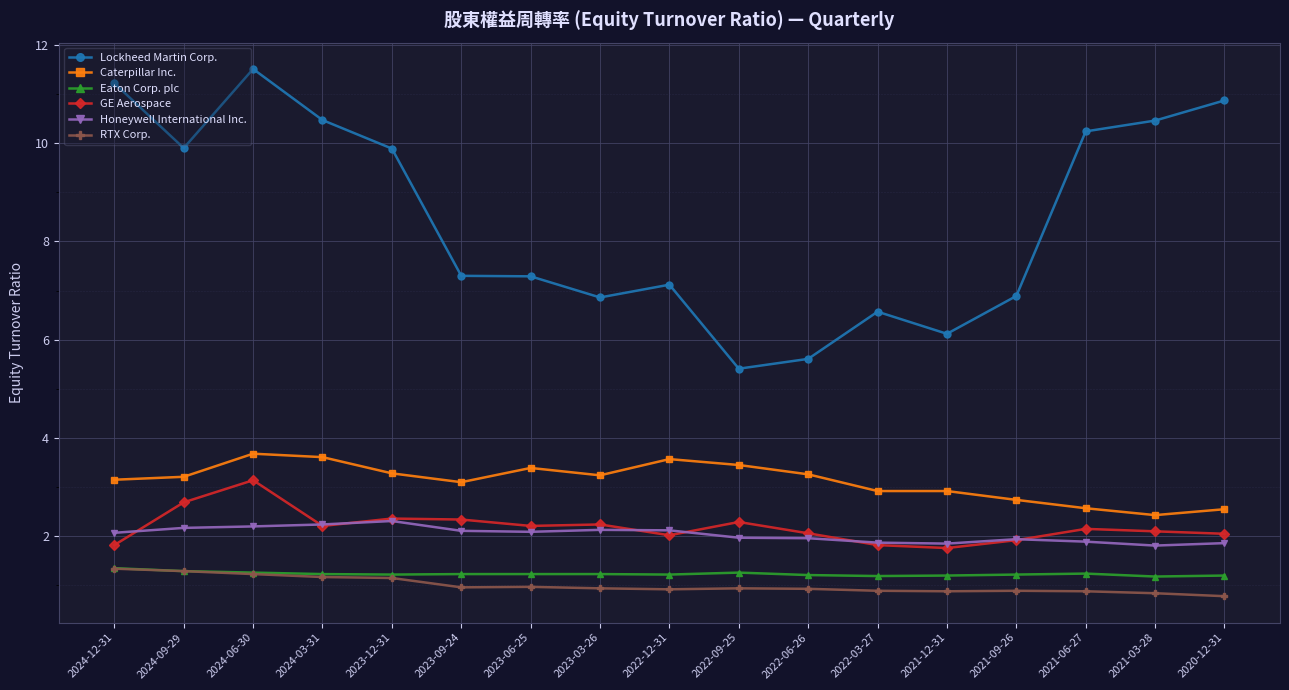

What are all the series names shown in the legend?

Lockheed Martin Corp., Caterpillar Inc., Eaton Corp. plc, GE Aerospace, Honeywell International Inc., RTX Corp.